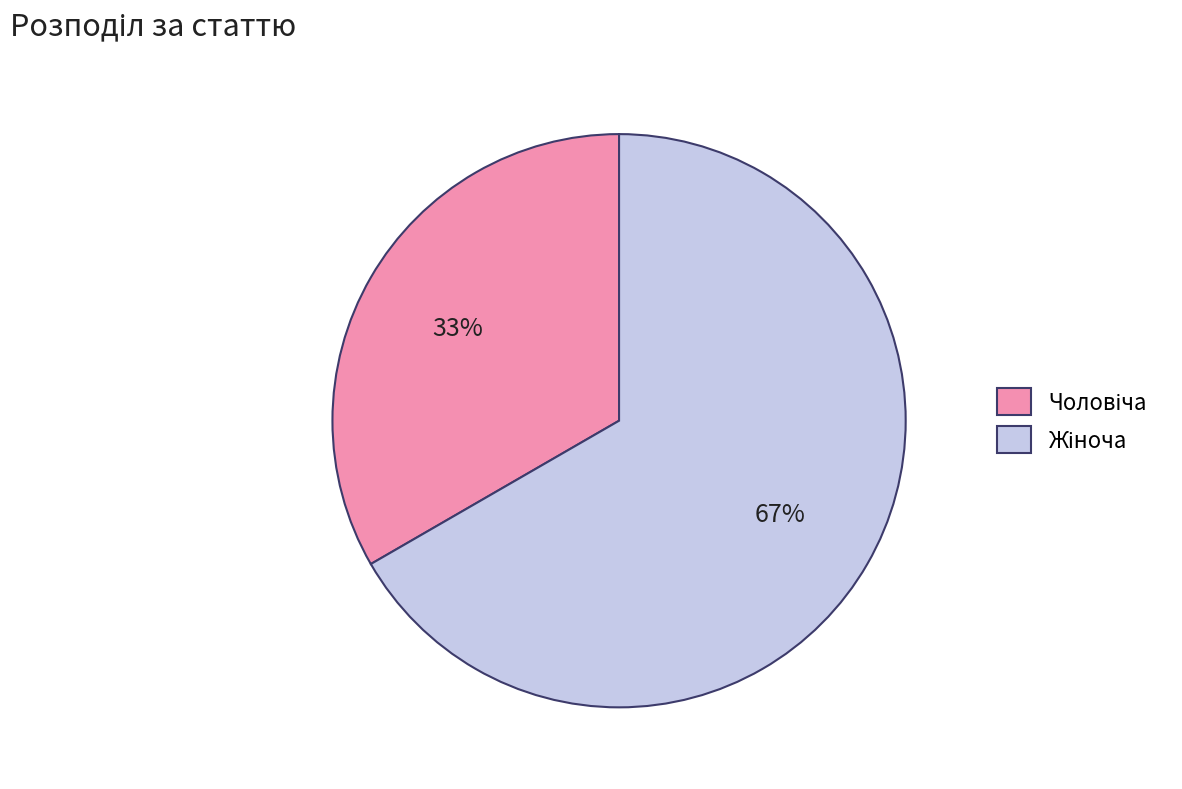

To the nearest percent, what is the average slice percentage?

50%